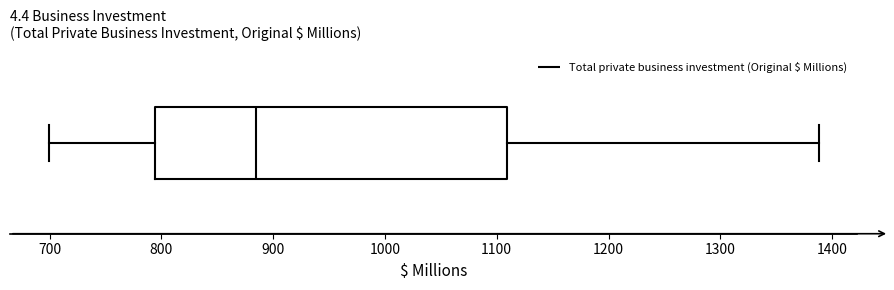

Read this box plot against the x-axis: the position of the median line, the range covered by the box, and the ends of both whiskers. The values are not printed on the chart, so give them approximately, as read against the axis.

median 890, box 790 to 1110, whiskers 700 to 1390